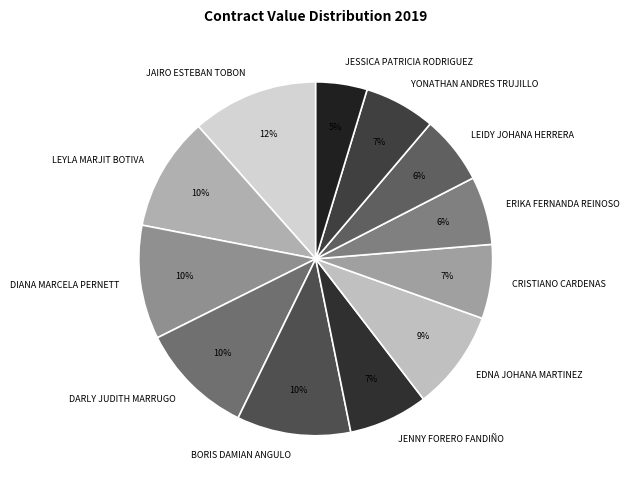

Is the sum of YONATHAN ANDRES TRUJILLO and CRISTIANO CARDENAS greater than half?

No